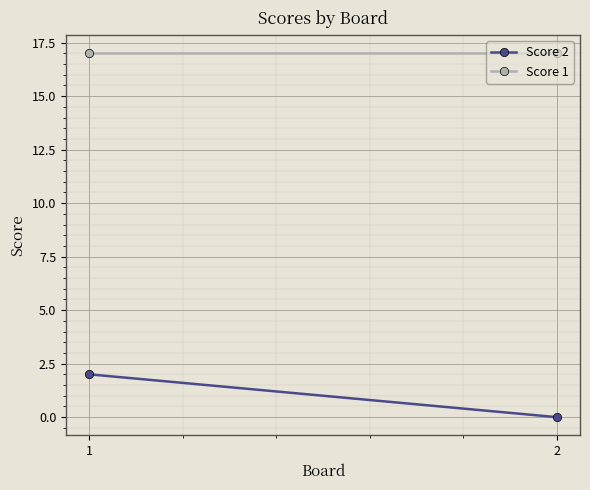

How many lines are shown in the chart?

2